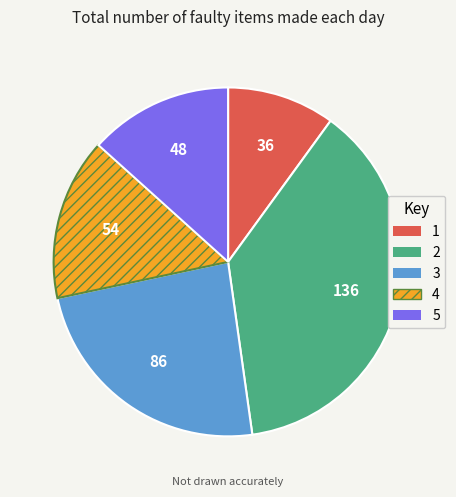

Is the sum of 2 and 3 greater than half?

Yes